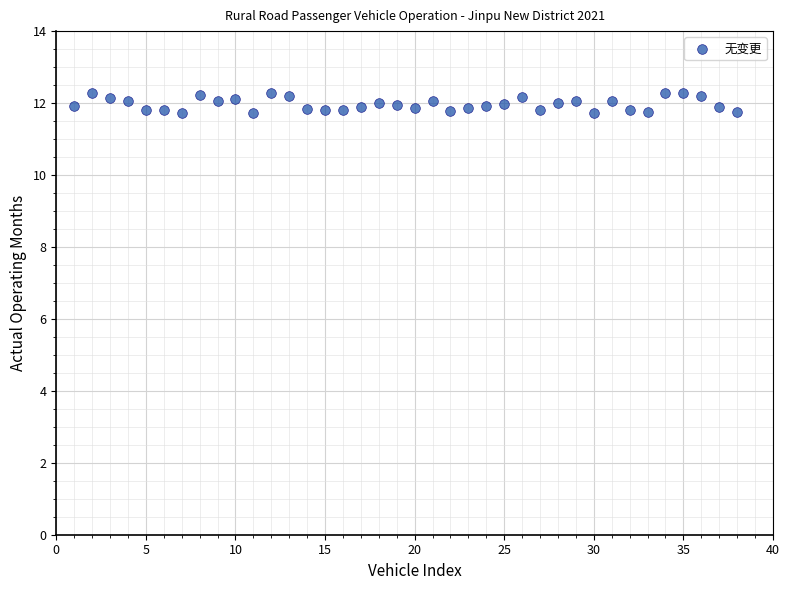

What is the range of Y values (max minus min)?

0.6